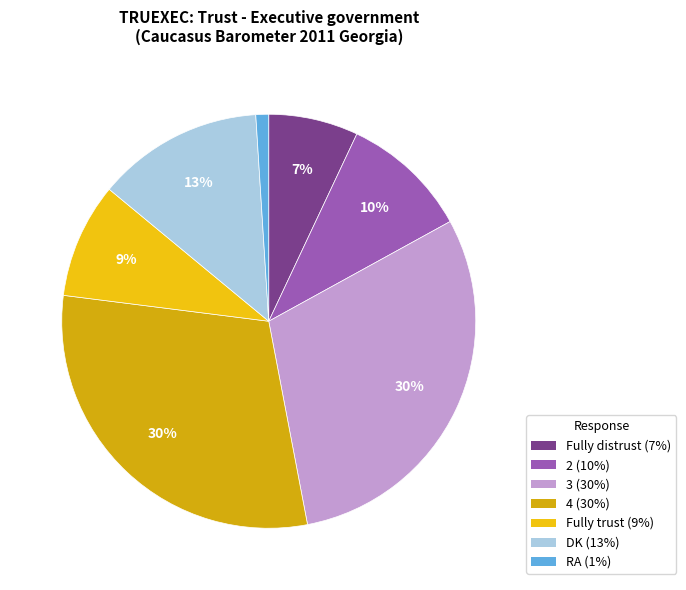

Which slice is the largest?

3